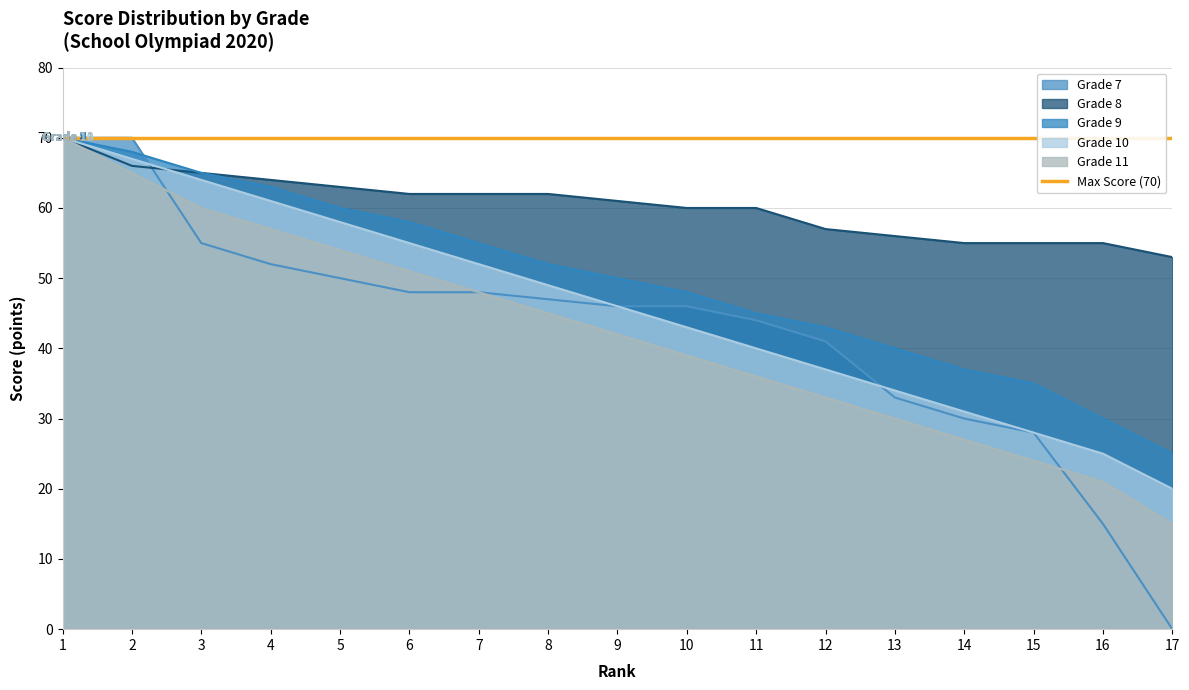

Where is Grade 10 nearest to the value 45?

9